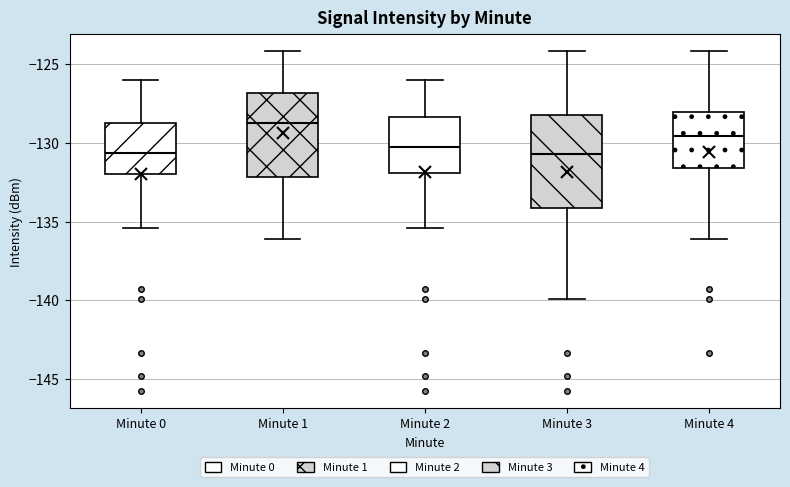

Reading left to right, read every box against the y-axis: the position of its median line, the range the box covers, and the ends of its whiskers. The values are not printed on the chart, so give them approximately, as read against the axis.

Minute 0: median -130.5, box -132.0 to -129.0, whiskers -135.5 to -126.0
Minute 1: median -128.5, box -132.0 to -127.0, whiskers -136.0 to -124.0
Minute 2: median -130.0, box -132.0 to -128.5, whiskers -135.5 to -126.0
Minute 3: median -130.5, box -134.0 to -128.0, whiskers -140.0 to -124.0
Minute 4: median -129.5, box -131.5 to -128.0, whiskers -136.0 to -124.0